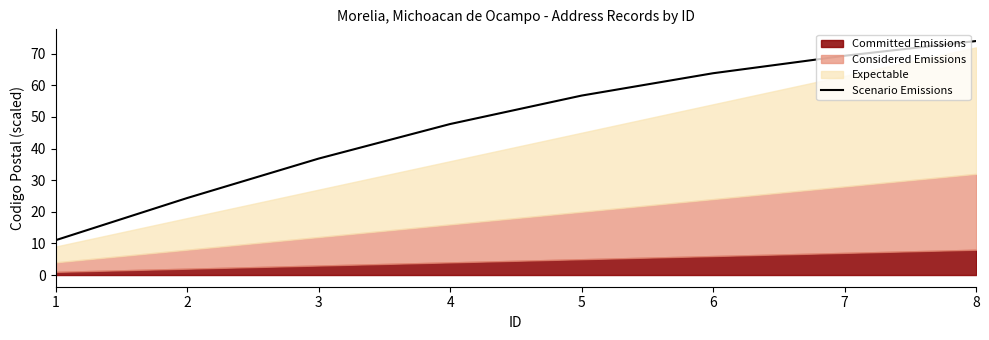

True or false: there are more than 1 points higher than both neighbors.

False